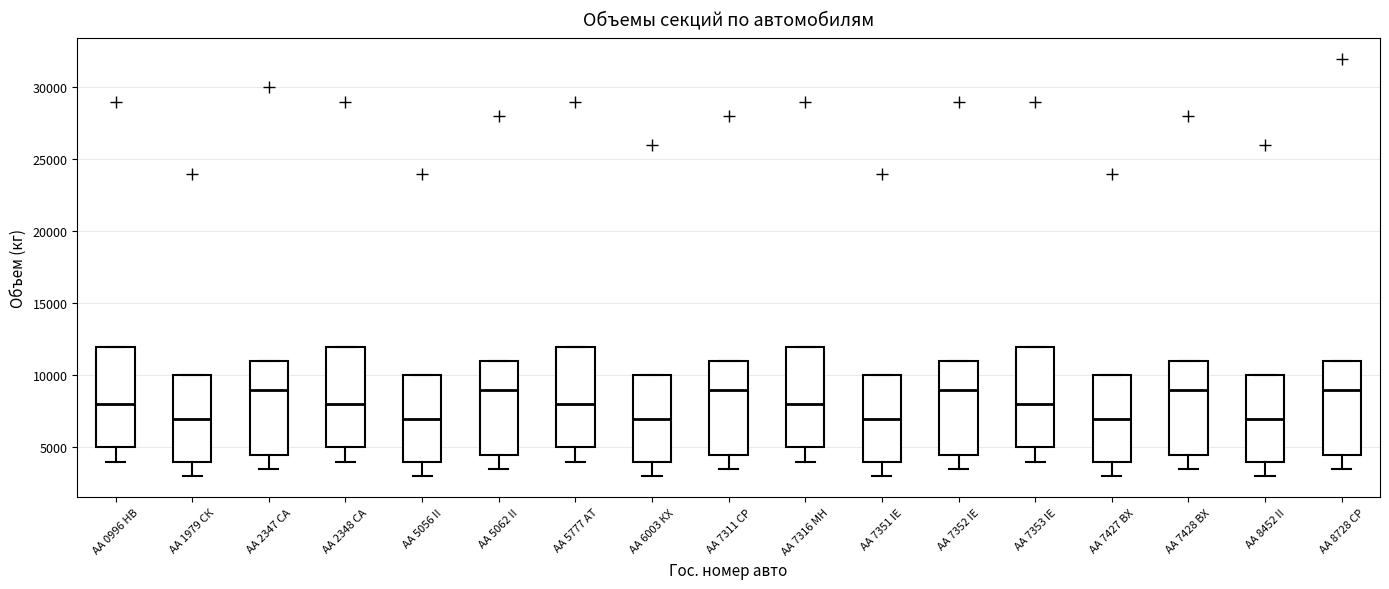

Reading left to right, read every box against the y-axis: the position of its median line, the range the box covers, and the ends of its whiskers. The values are not printed on the chart, so give them approximately, as read against the axis.

АА 0996 НВ: median 8000, box 5000 to 12000, whiskers 4000 to 12000
АА 1979 СК: median 7000, box 4000 to 10000, whiskers 3000 to 10000
АА 2347 СА: median 9000, box 4500 to 11000, whiskers 3500 to 11000
АА 2348 СА: median 8000, box 5000 to 12000, whiskers 4000 to 12000
АА 5056 II: median 7000, box 4000 to 10000, whiskers 3000 to 10000
АА 5062 II: median 9000, box 4500 to 11000, whiskers 3500 to 11000
АА 5777 АТ: median 8000, box 5000 to 12000, whiskers 4000 to 12000
АА 6003 КХ: median 7000, box 4000 to 10000, whiskers 3000 to 10000
АА 7311 CР: median 9000, box 4500 to 11000, whiskers 3500 to 11000
АА 7316 МН: median 8000, box 5000 to 12000, whiskers 4000 to 12000
АА 7351 IE: median 7000, box 4000 to 10000, whiskers 3000 to 10000
АА 7352 IЕ: median 9000, box 4500 to 11000, whiskers 3500 to 11000
АА 7353 IЕ: median 8000, box 5000 to 12000, whiskers 4000 to 12000
АА 7427 ВХ: median 7000, box 4000 to 10000, whiskers 3000 to 10000
АА 7428 ВХ: median 9000, box 4500 to 11000, whiskers 3500 to 11000
АА 8452 II: median 7000, box 4000 to 10000, whiskers 3000 to 10000
АА 8728 СР: median 9000, box 4500 to 11000, whiskers 3500 to 11000